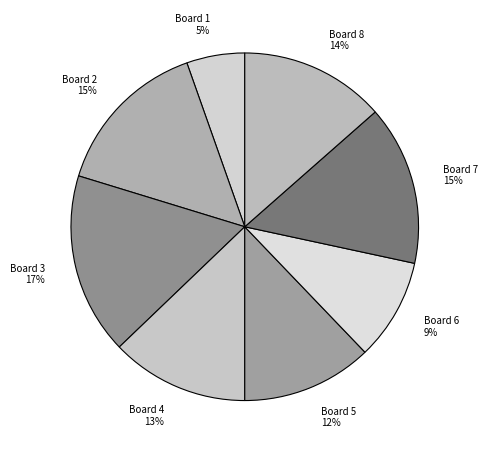

To the nearest percent, what is the average slice percentage?

12%